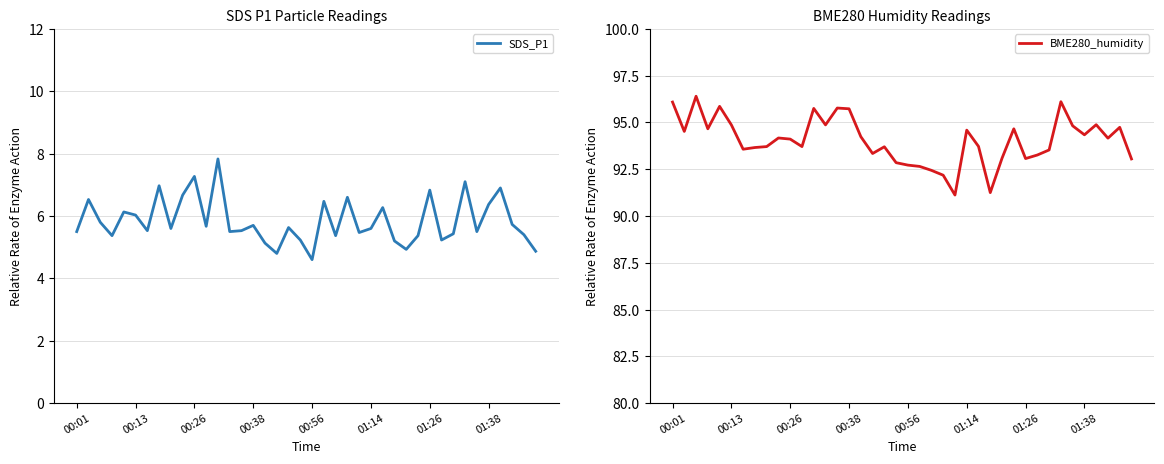

Which series has the largest range (max minus min)?

BME280_humidity